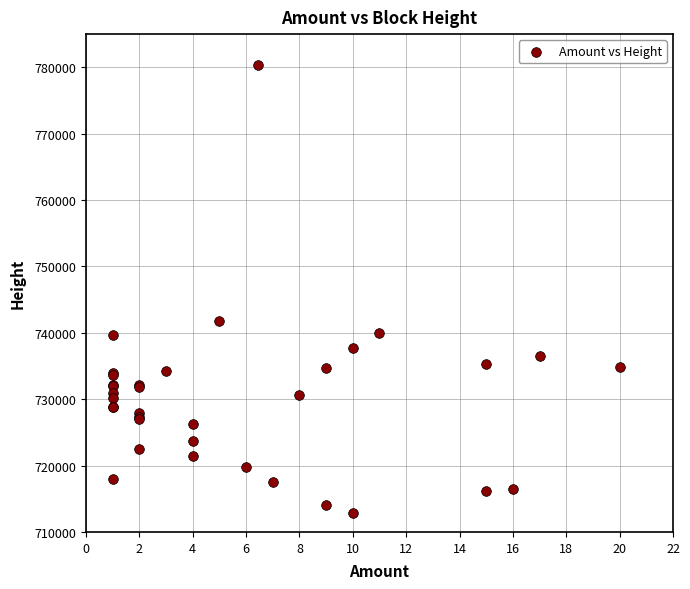

What Y value in the scatter plot is closest to 746556?

741833